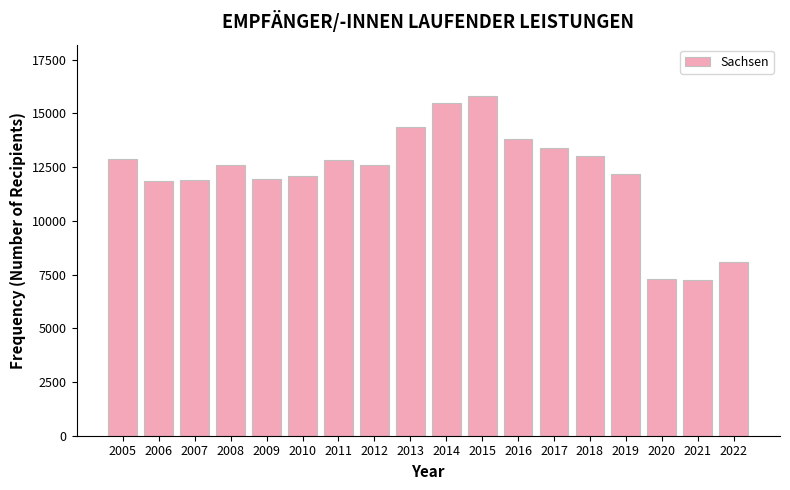

What is the minimum value shown in the chart?

7240